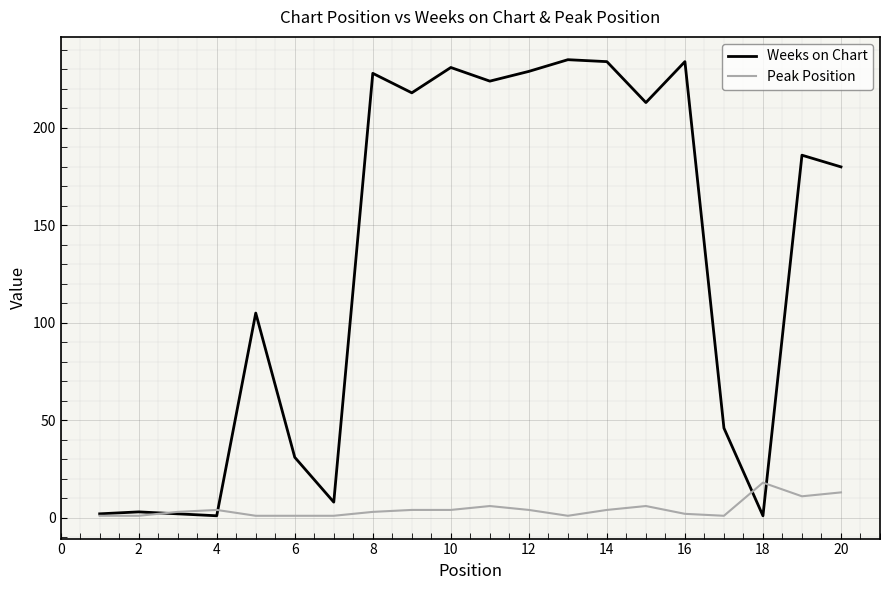

Rank the series by their average value, from lowest to highest.

Peak Position, Weeks on Chart